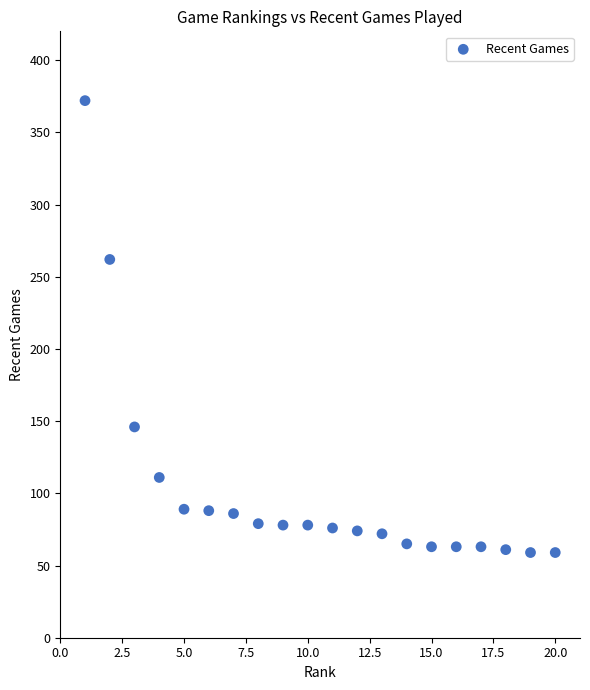

What is the range of X values (max minus min)?

19